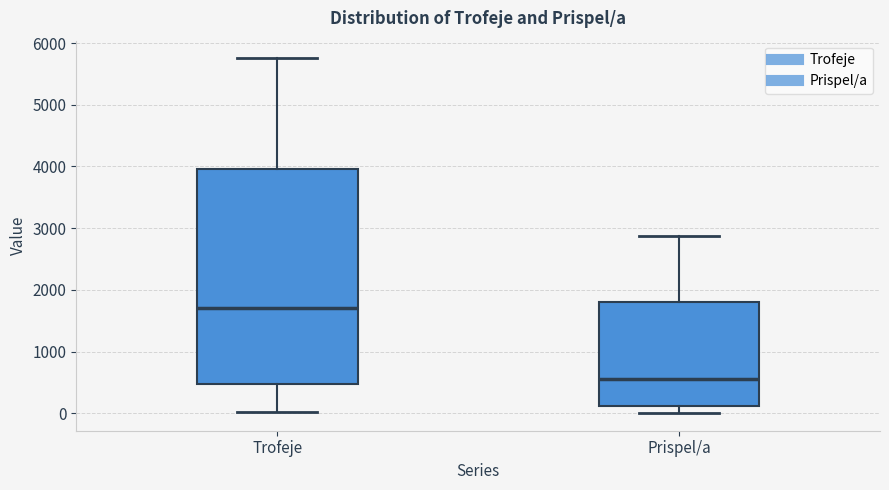

Reading left to right, read every box against the y-axis: the position of its median line, the range the box covers, and the ends of its whiskers. The values are not printed on the chart, so give them approximately, as read against the axis.

Trofeje: median 1700, box 500 to 4000, whiskers 0 to 5800
Prispel/a: median 600, box 100 to 1800, whiskers 0 to 2900